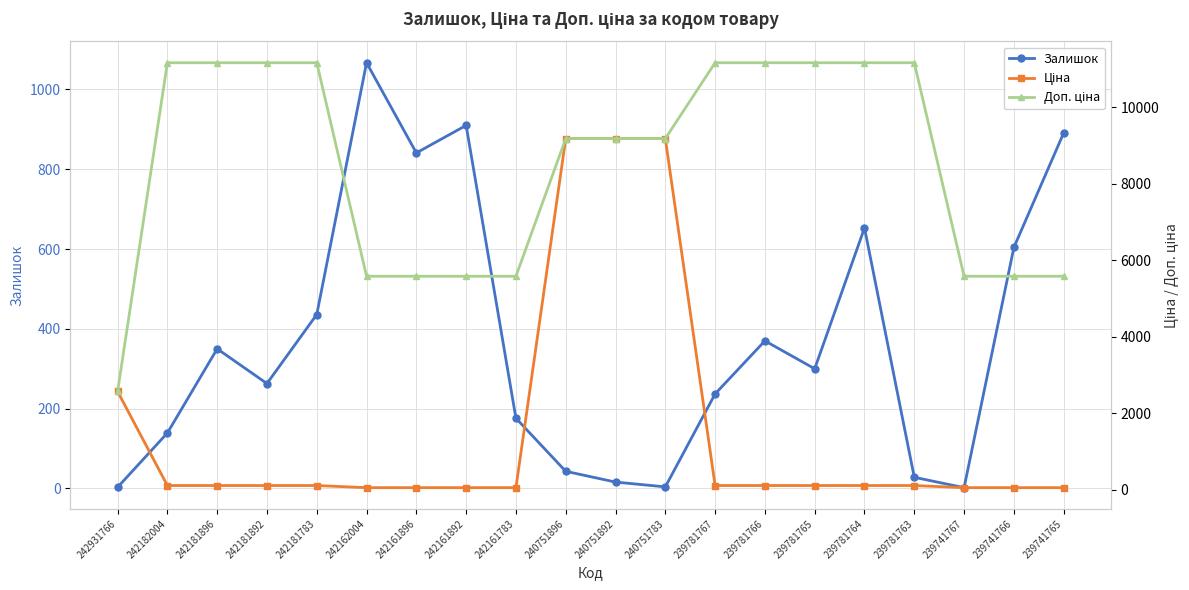

How many interior local peaks does the Залишок series have?

5